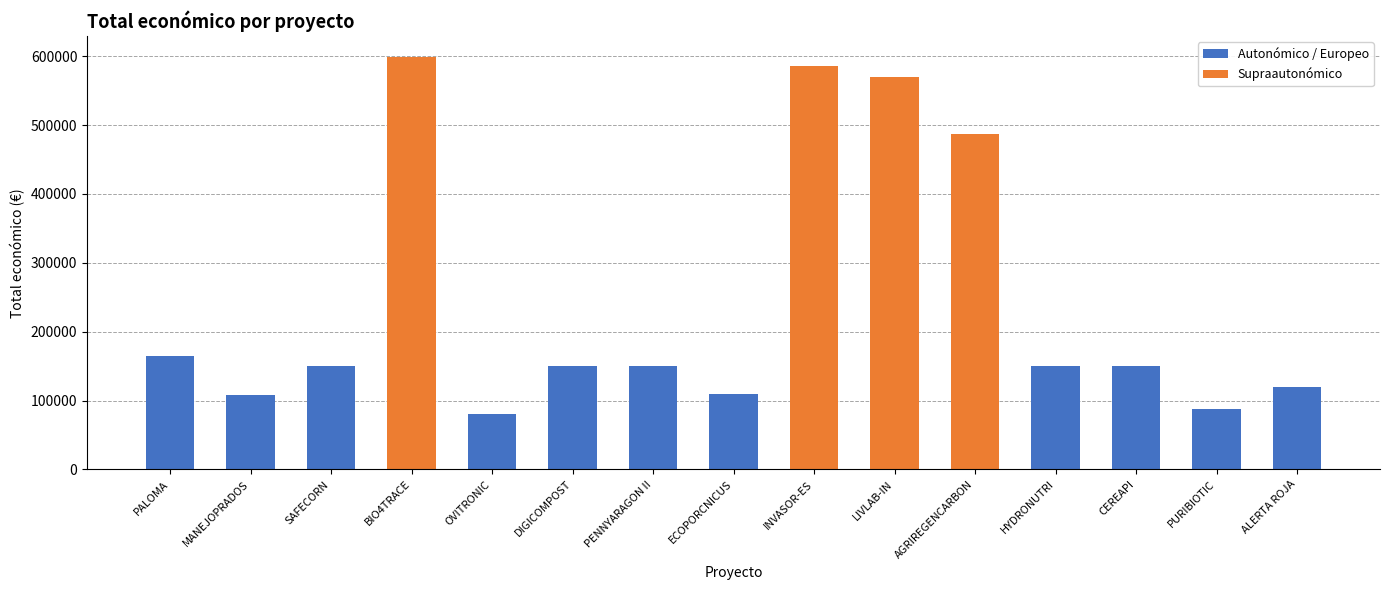

Rank the categories by value from highest to lowest.

BIO4TRACE, INVASOR-ES, LIVLAB-IN, AGRIREGENCARBON, PALOMA, SAFECORN, DIGICOMPOST, PENNYARAGON II, HYDRONUTRI, CEREAPI, ALERTA ROJA, ECOPORCNICUS, MANEJOPRADOS, PURIBIOTIC, OVITRONIC